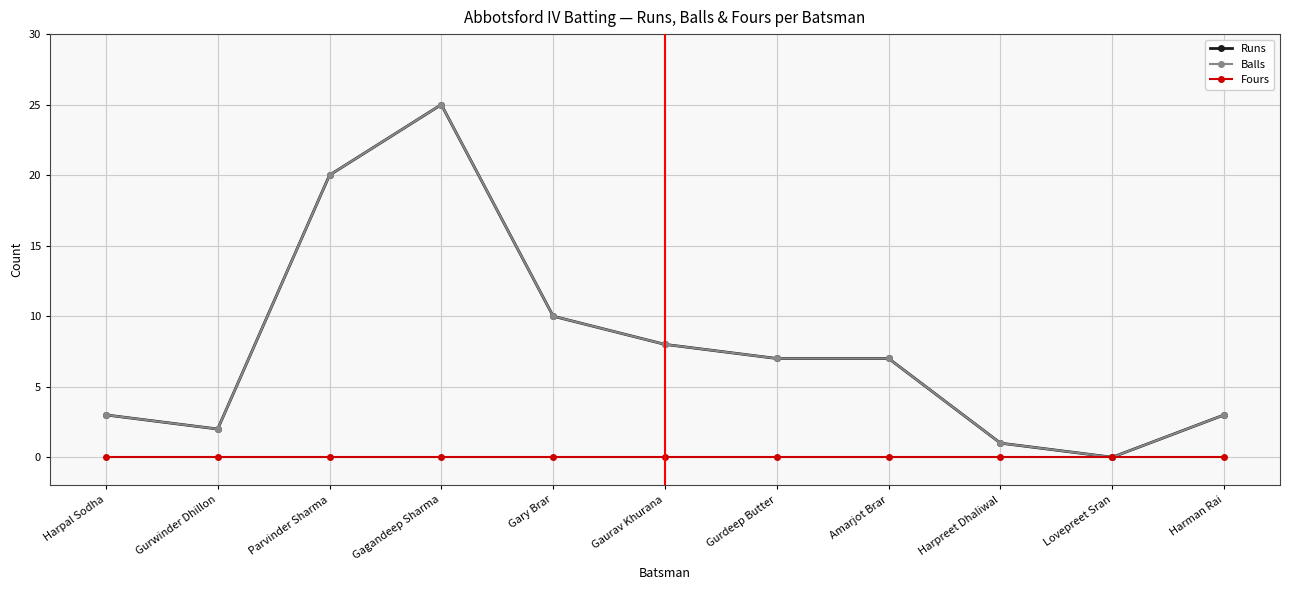

What is the value of the Balls point at the 3rd from the left?

20